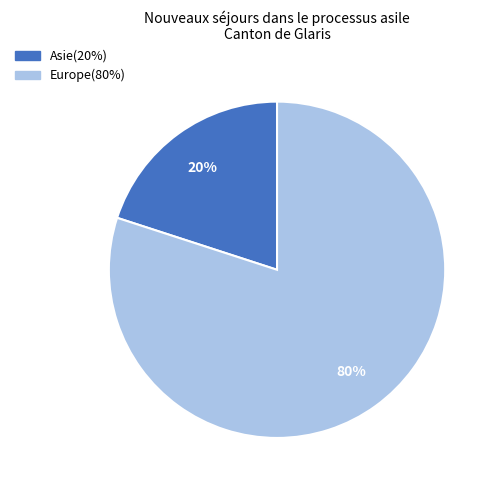

To the nearest percent, what portion does Asie represent?

20%